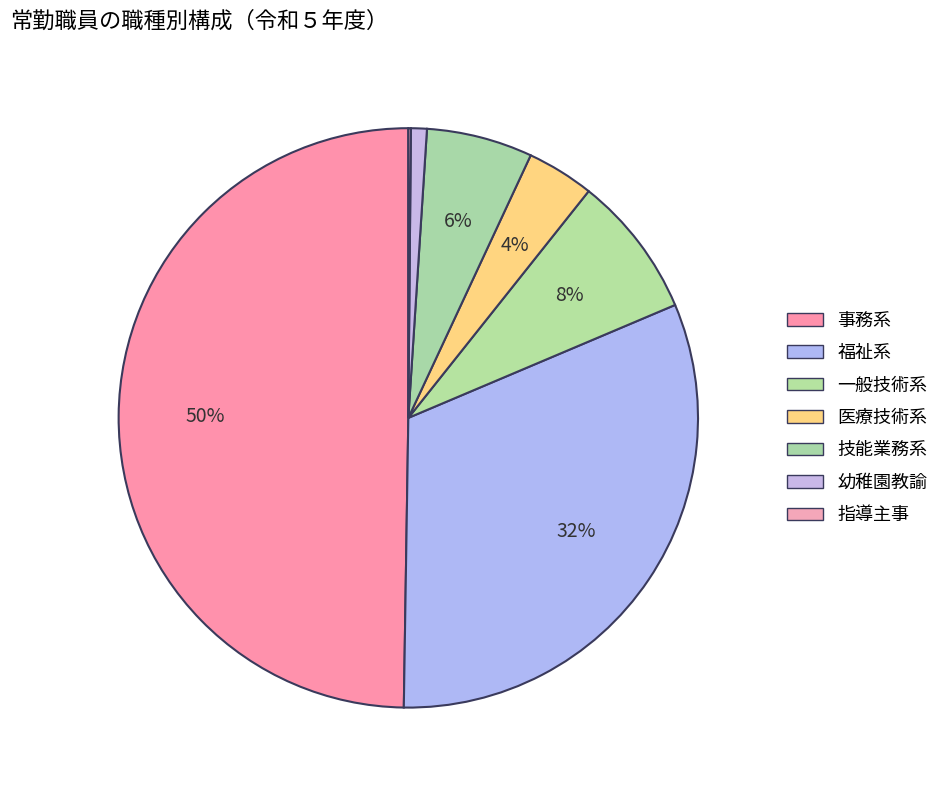

What is the change in value from 事務系 to 指導主事?

-1401